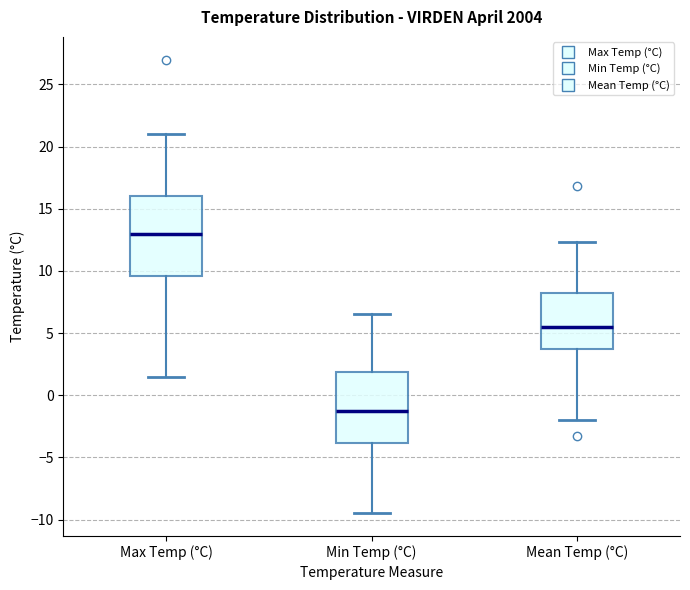

Comparing the boxes themselves (not the whiskers), which one is the tallest?

Max Temp (°C)